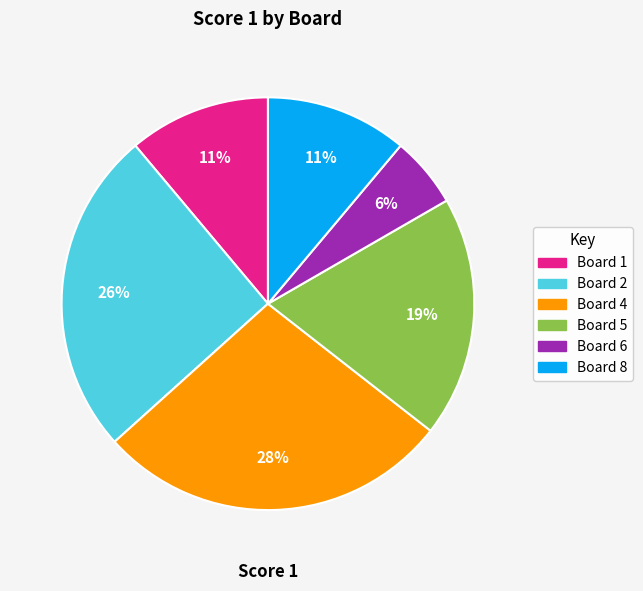

Does any single category account for the majority?

No